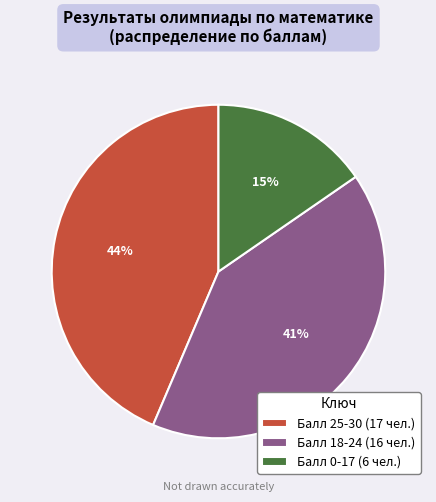

What percentage is the Балл 18-24 (16 чел.) slice, to the nearest percent?

41%